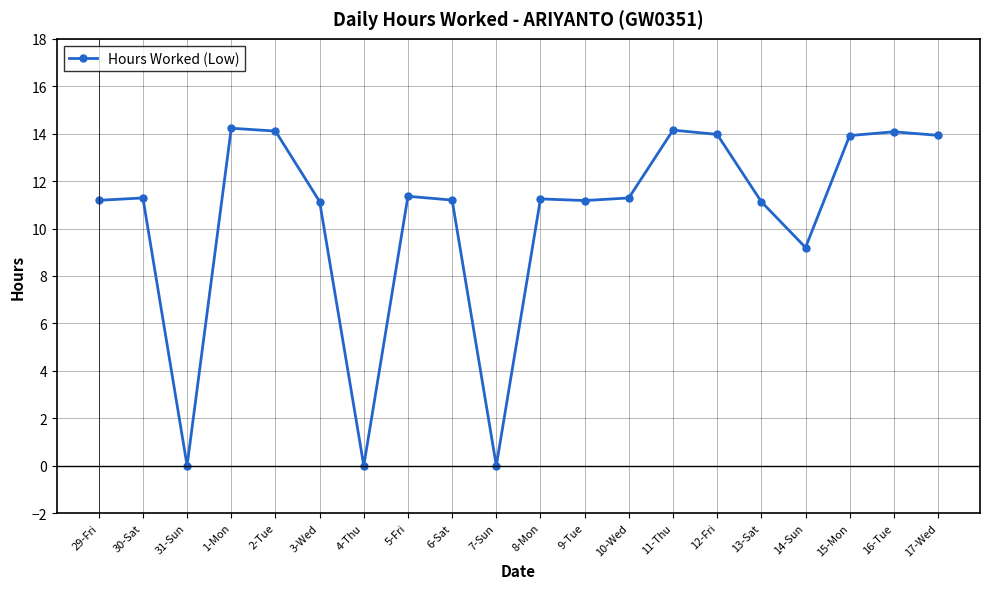

At which label is the value closest to 7?

14-Sun